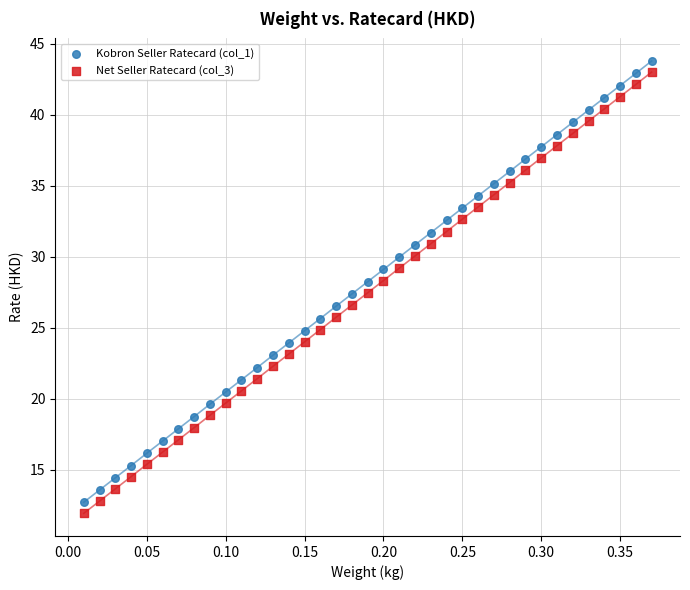

What is the X range (max minus min) for the scatter plot?

0.4